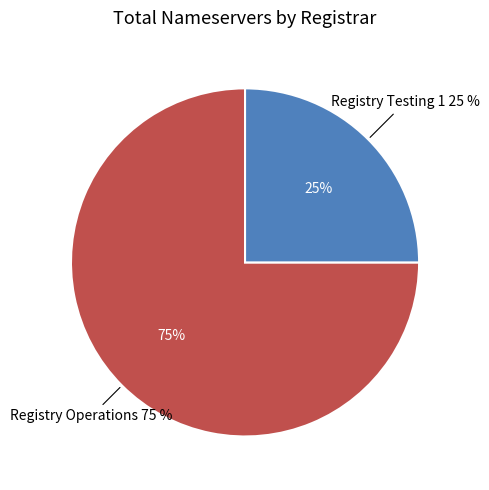

What is the majority slice?

Registry Operations